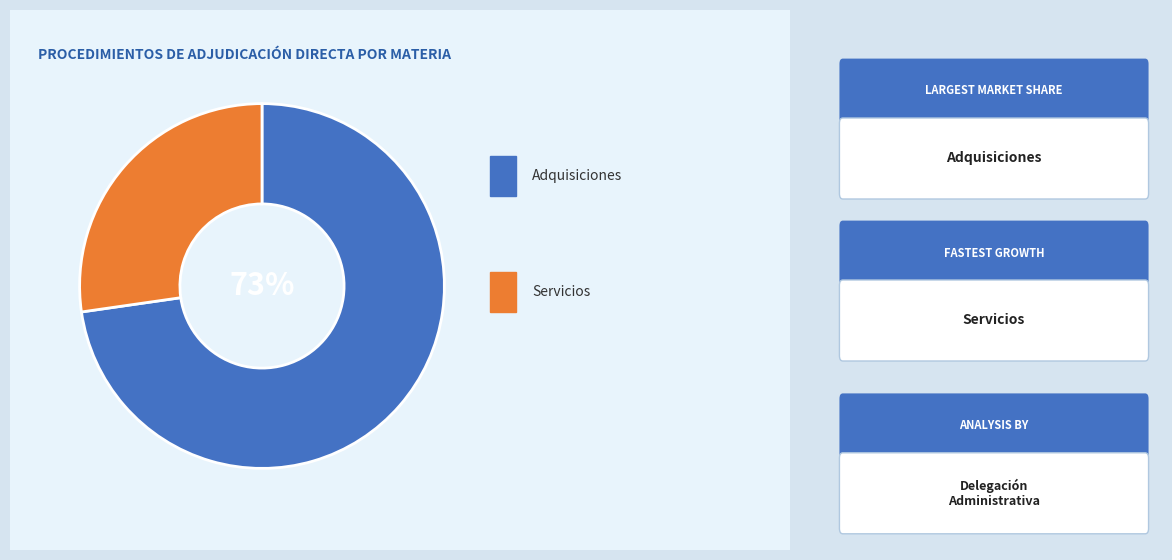

How many segments does this pie chart have?

2